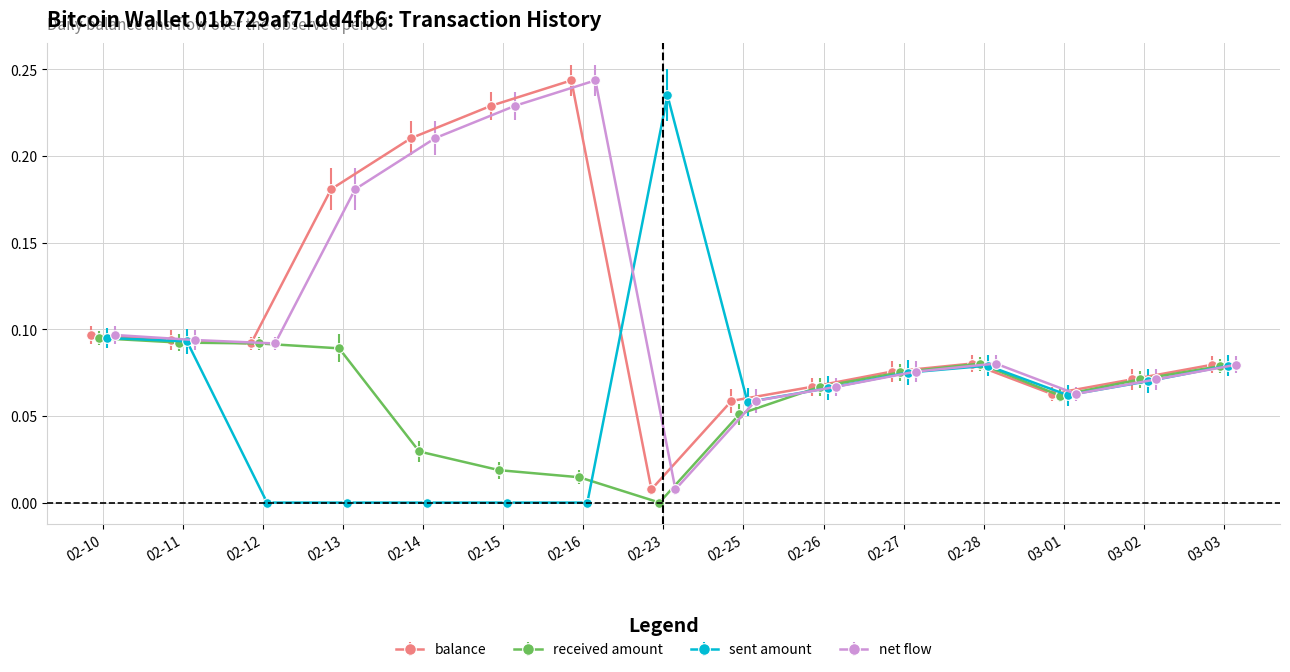

Rank the series by their maximum value, from highest to lowest.

balance, net flow, sent amount, received amount